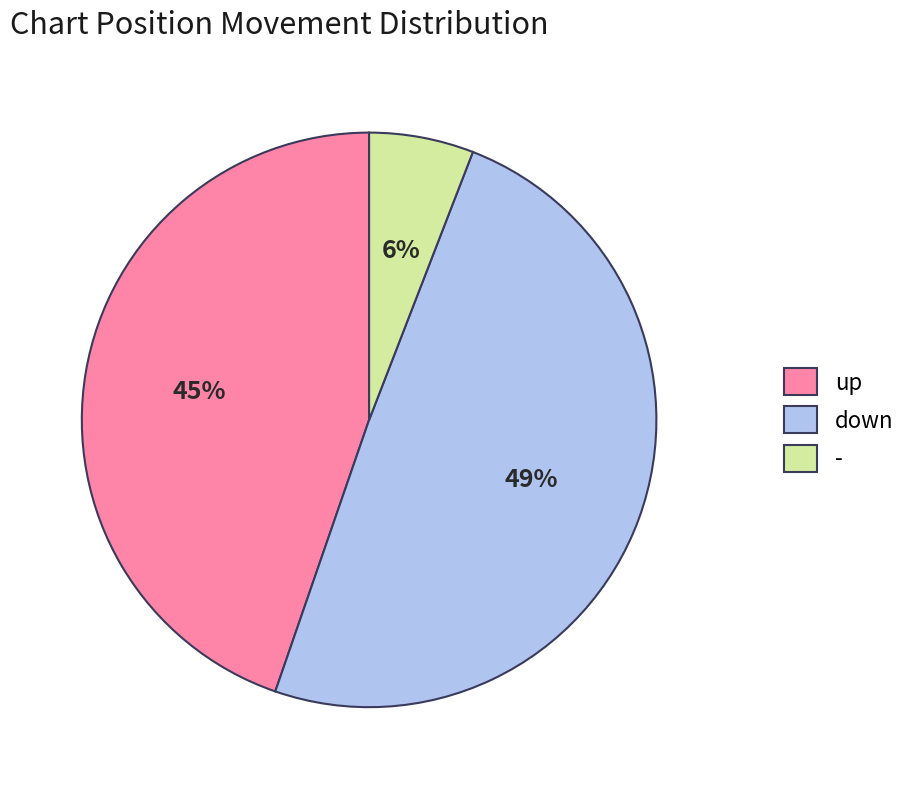

What is the largest slice in the pie chart?

down